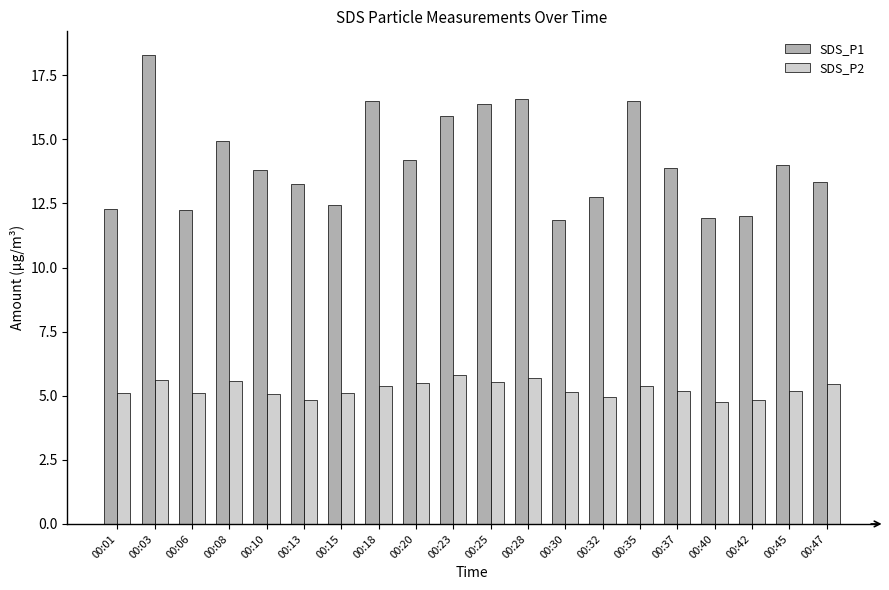

At which category is the sum across all series the highest?

00:03